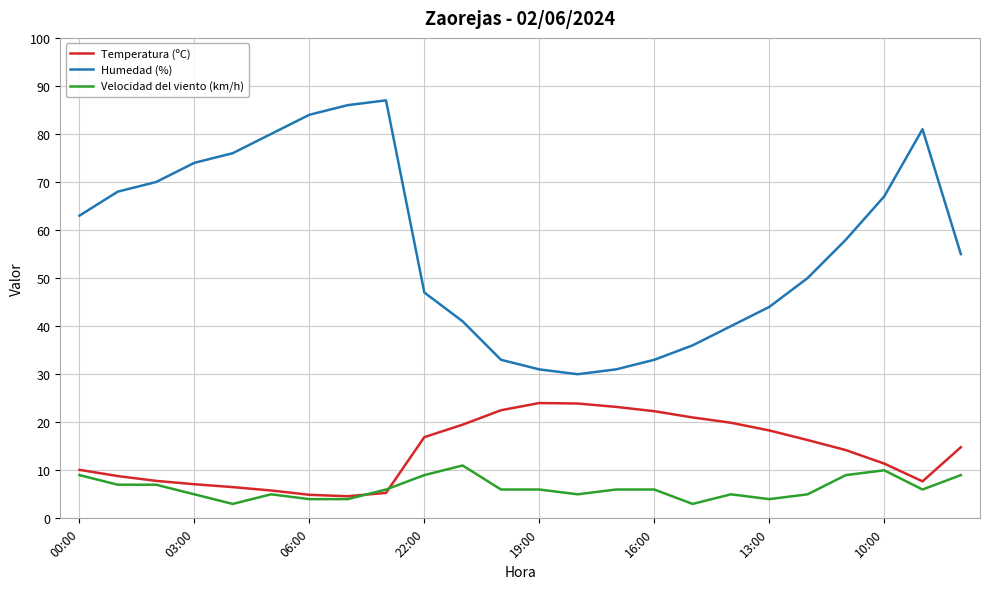

True or false: Humedad (%) and Velocidad del viento (km/h) cross at least once.

False